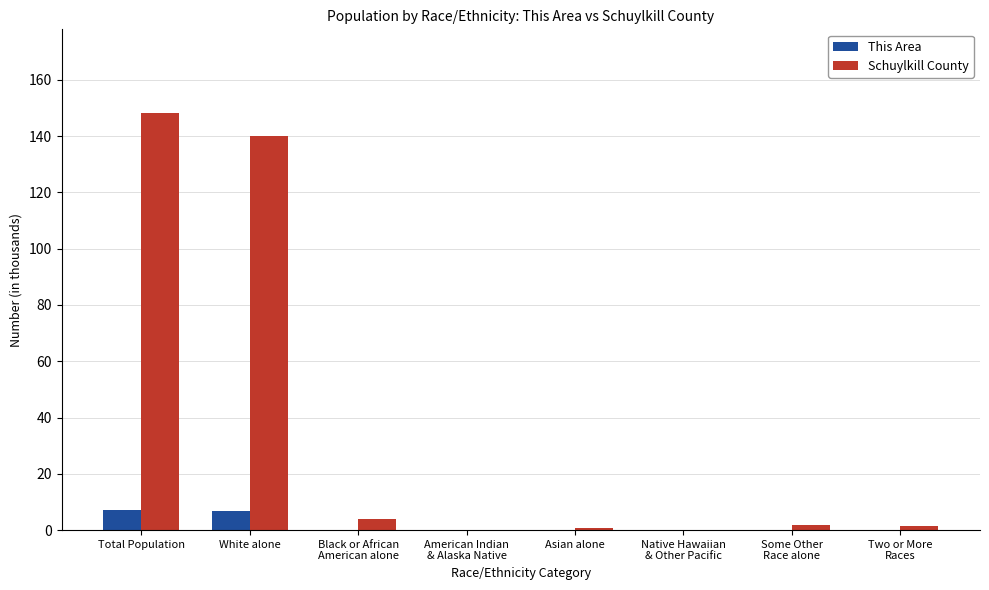

Between Total Population and Asian alone, which series saw the biggest shift?

Schuylkill County